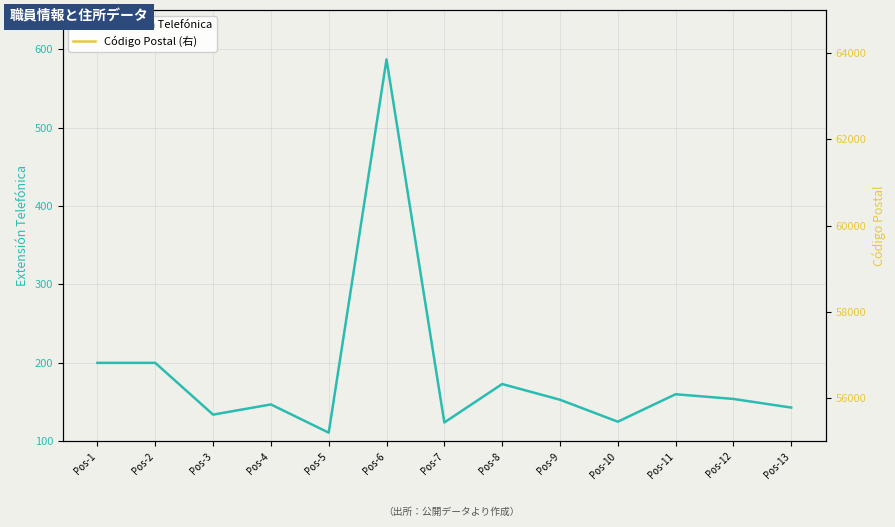

How many times do Código Postal (右) and Extensión Telefónica cross each other?

2